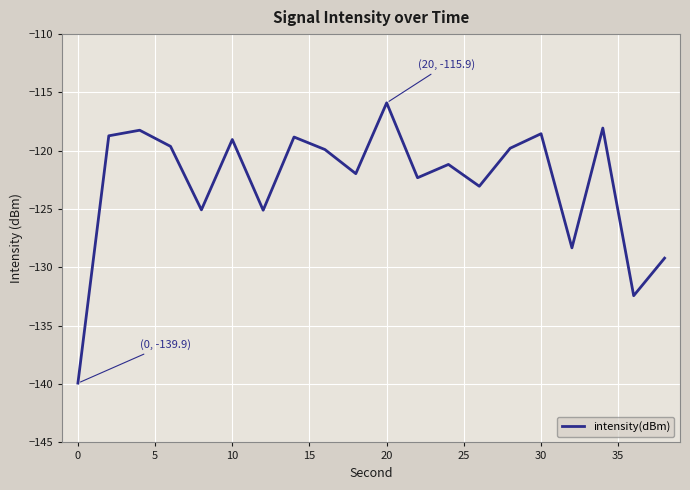

What is the difference between the maximum and minimum values?

24.0